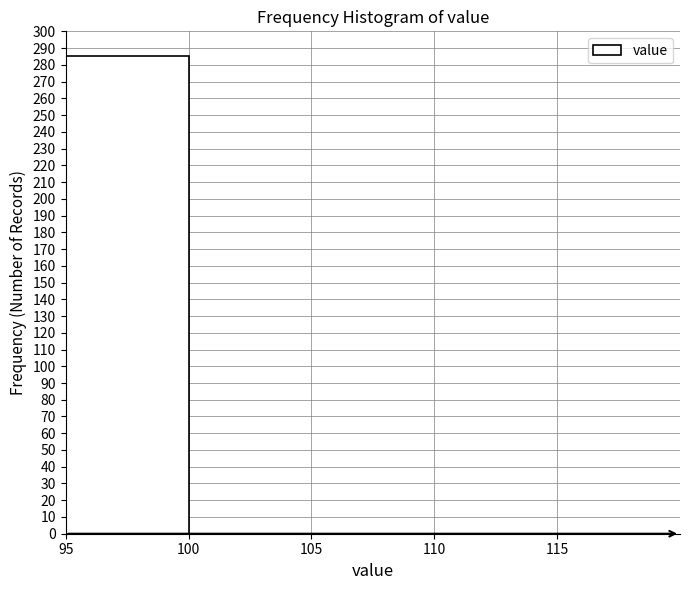

What is the height of the bar covering 95 to 100 on the x-axis? The values are not printed on the chart, so give them approximately, as read against the axis.

285